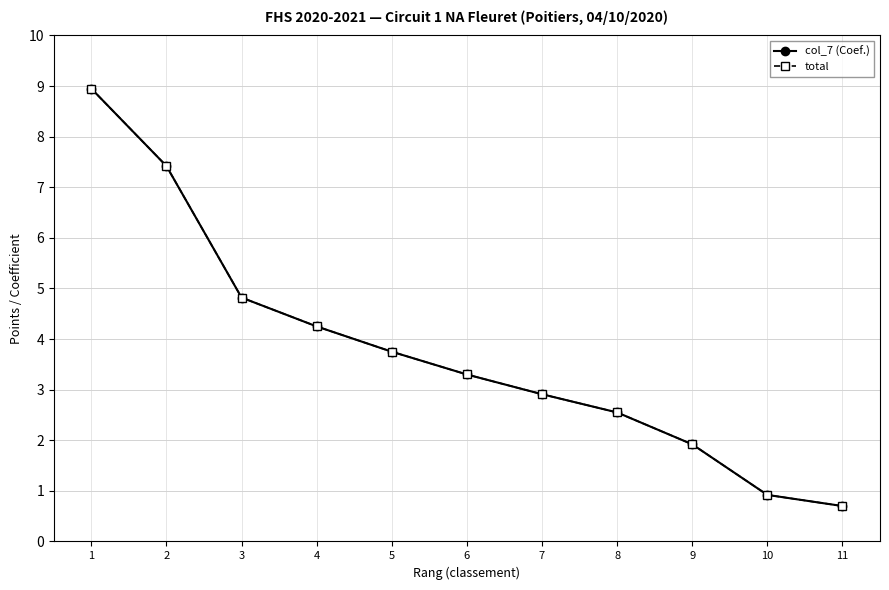

Does the chart have visible grid lines?

Yes